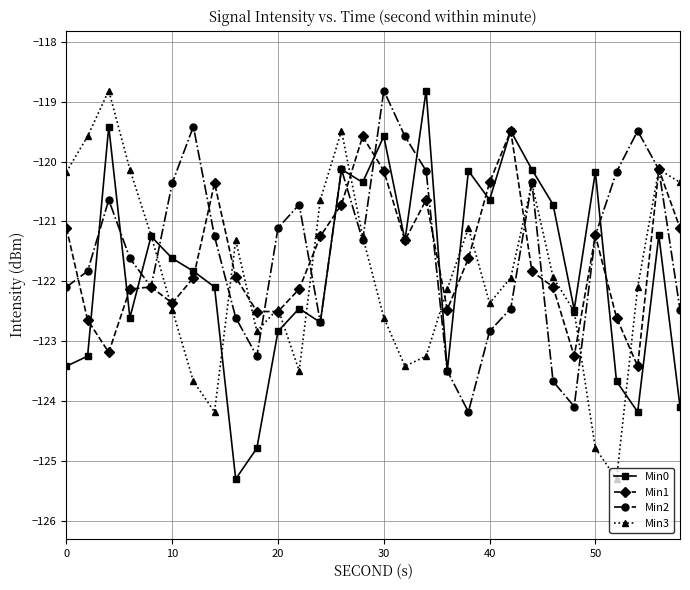

What is the smallest value displayed?

-125.3